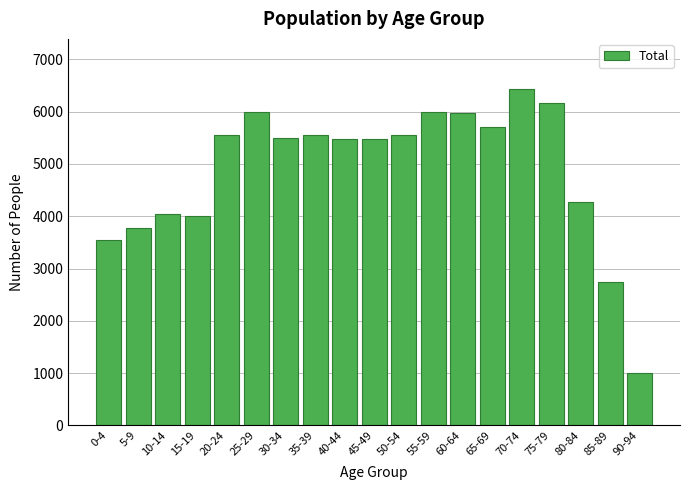

What is the average value?

4884